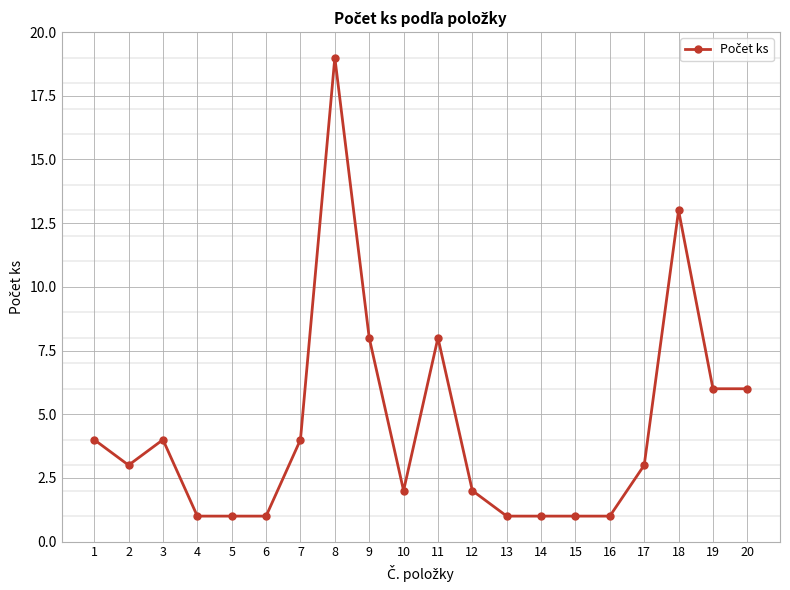

How many lines are shown in the chart?

1